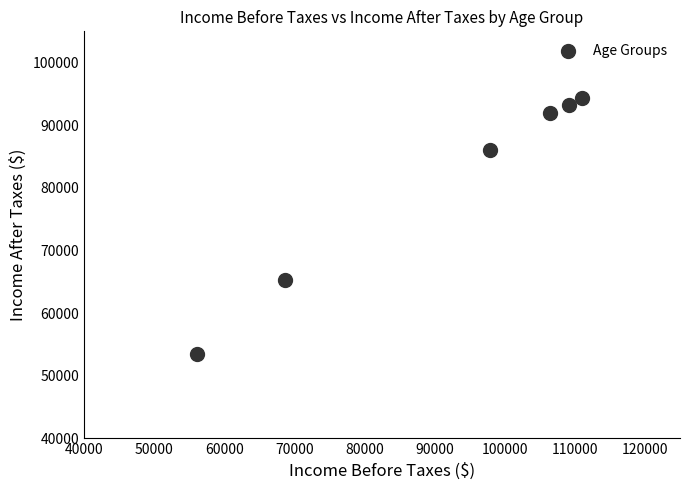

What Y value in the scatter plot is closest to 73886?

65370